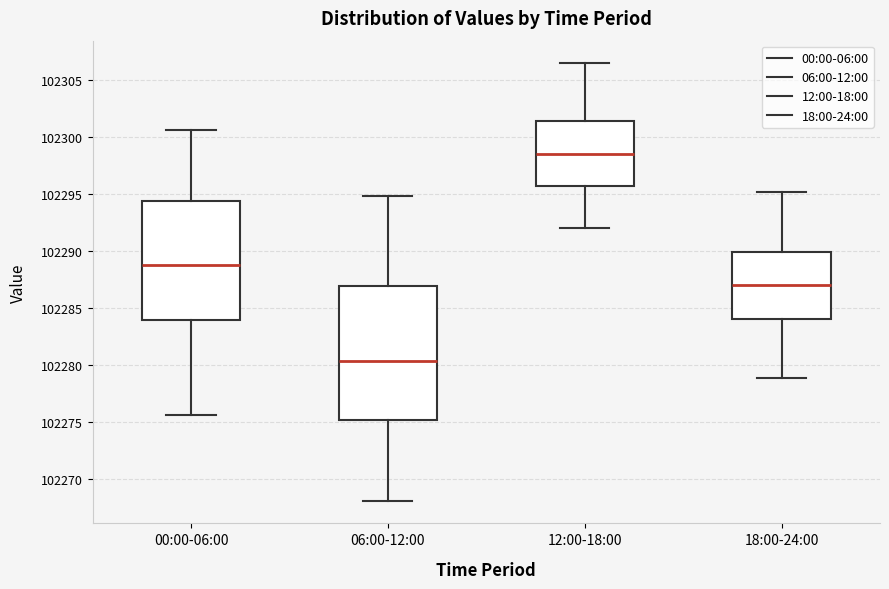

Which box's median line is the lowest?

06:00-12:00